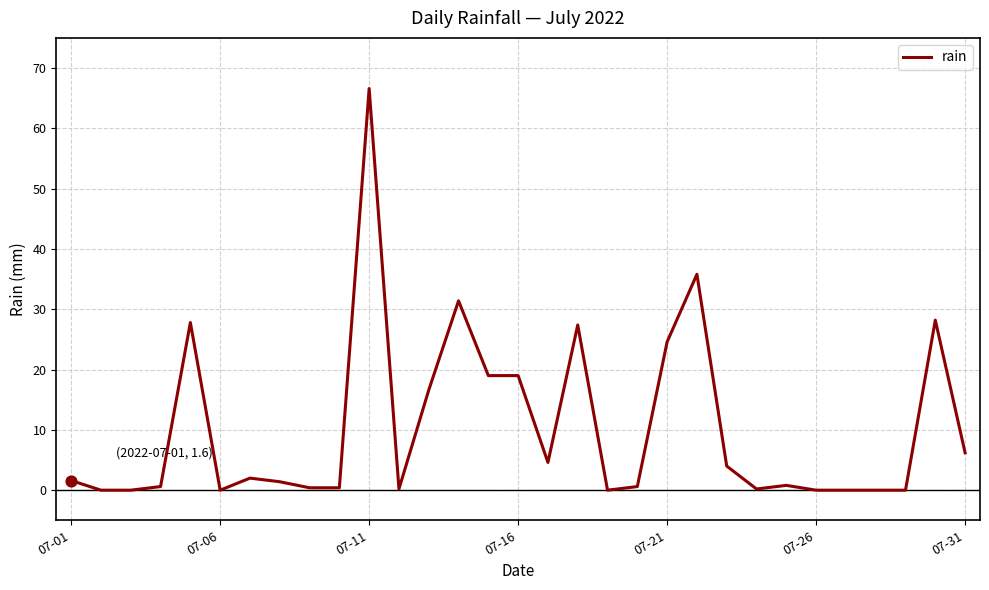

What is the maximum value shown in the chart?

66.6